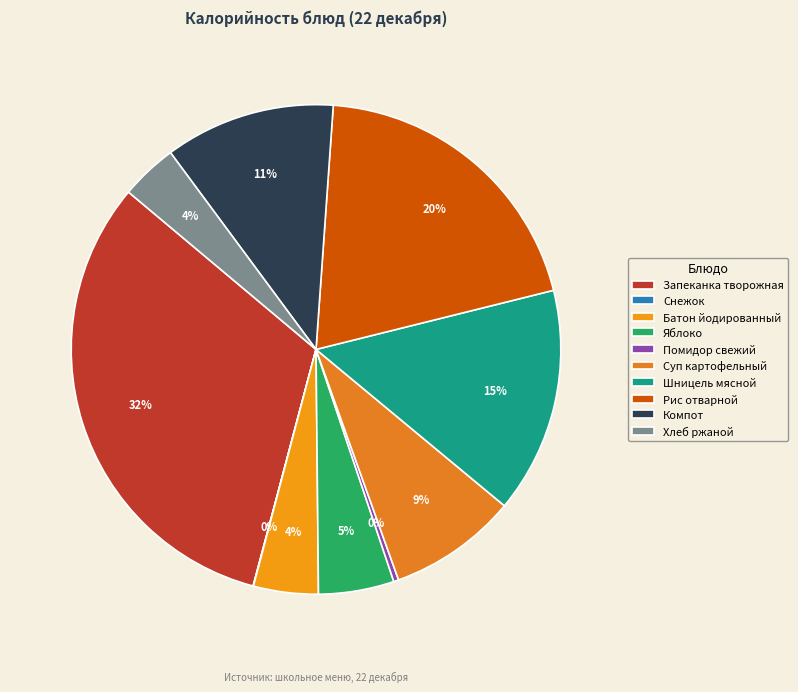

Between Суп картофельный and Компот, which is larger?

Компот